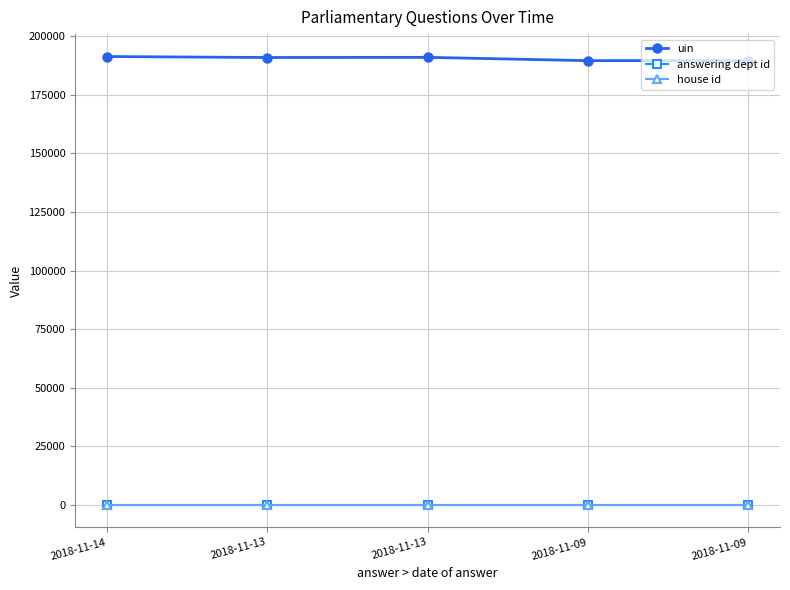

The house id series shows 0 at 2018-11-13. True or false?

False